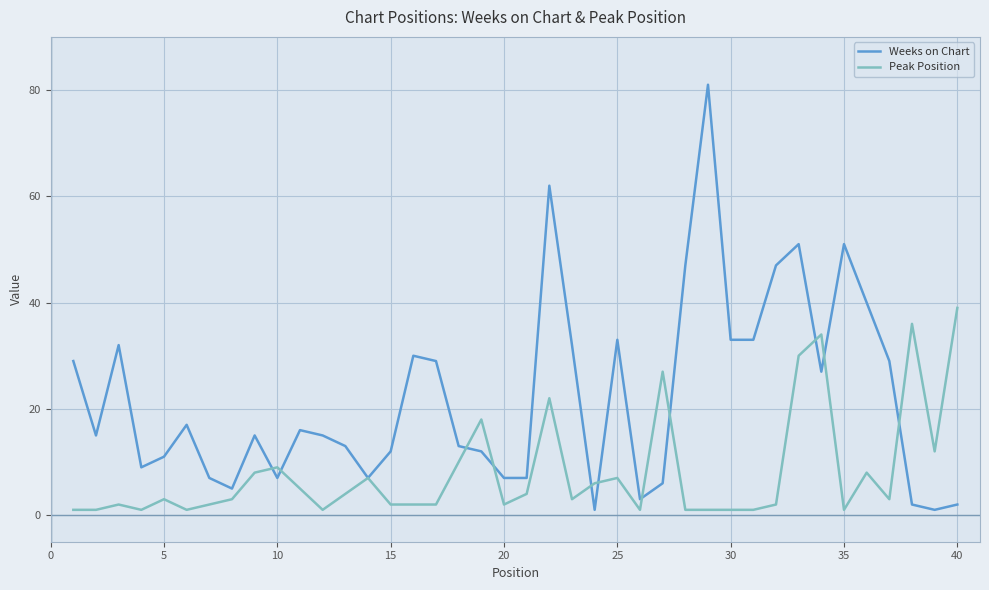

What is the greatest value displayed?

81